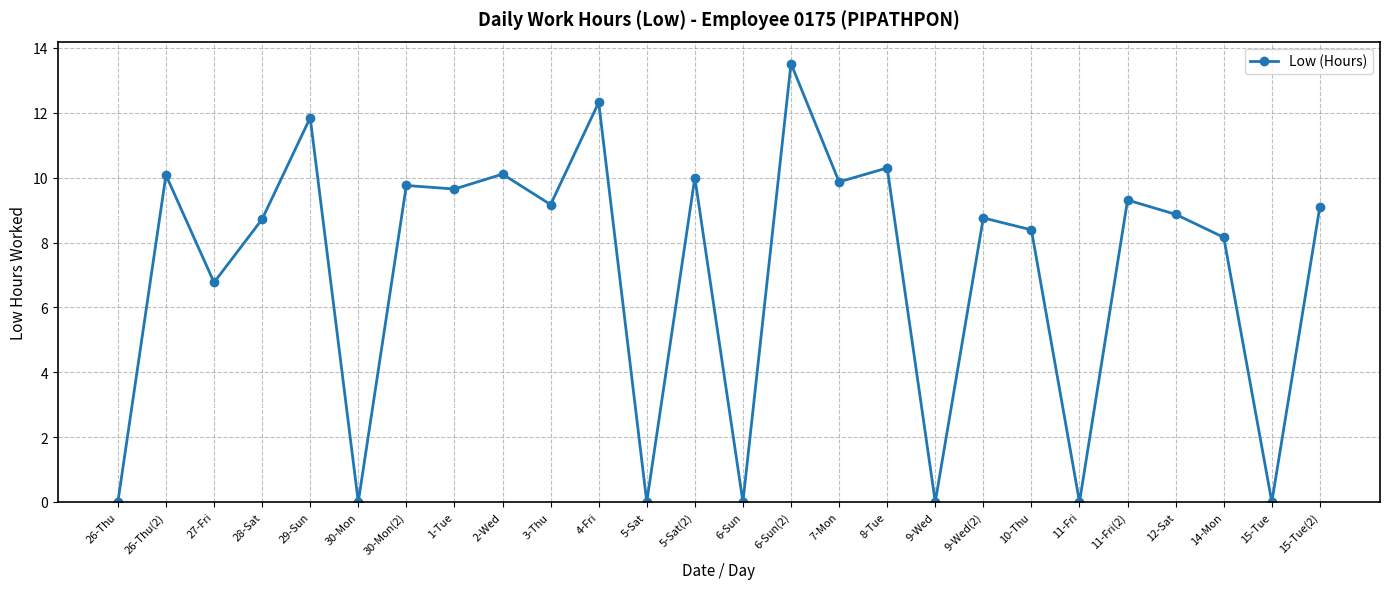

What is the label of the 16th point from the right?

4-Fri